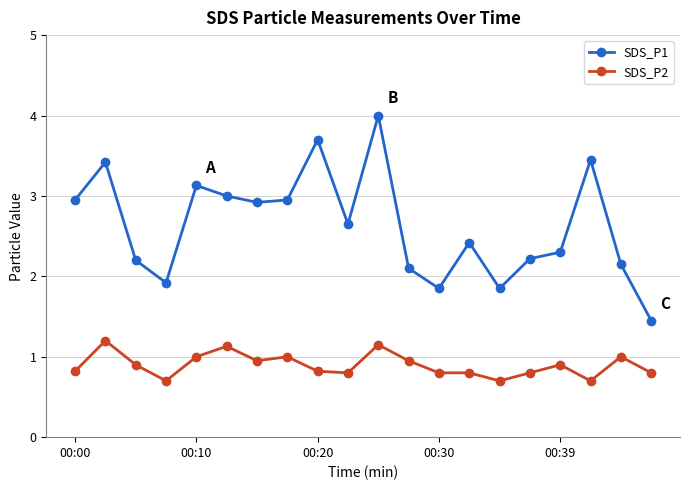

True or false: SDS_P1 has more than 2 interior local peaks.

True